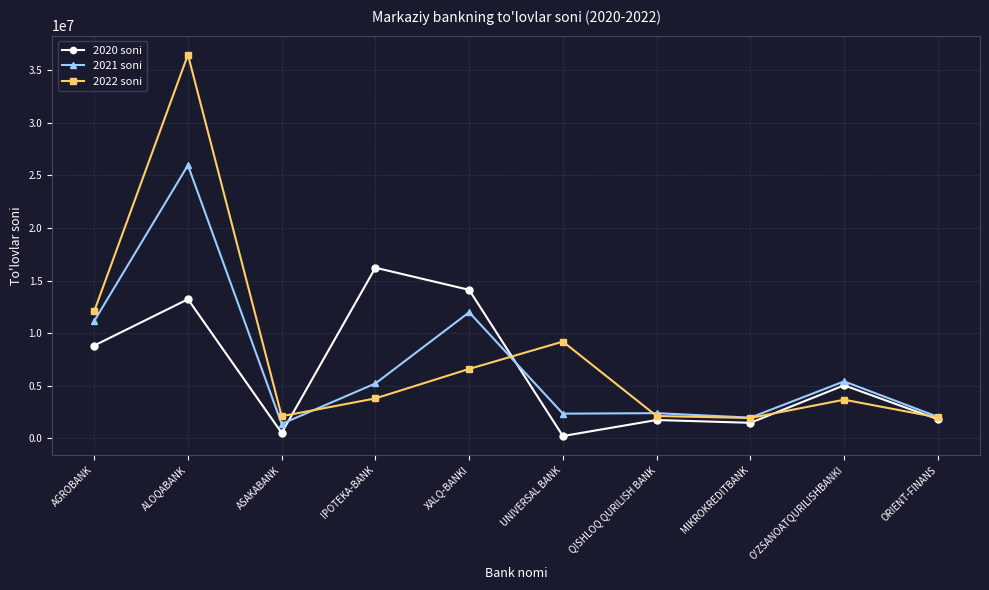

At ALOQABANK, list the series in order from largest to smallest.

2022 soni, 2021 soni, 2020 soni